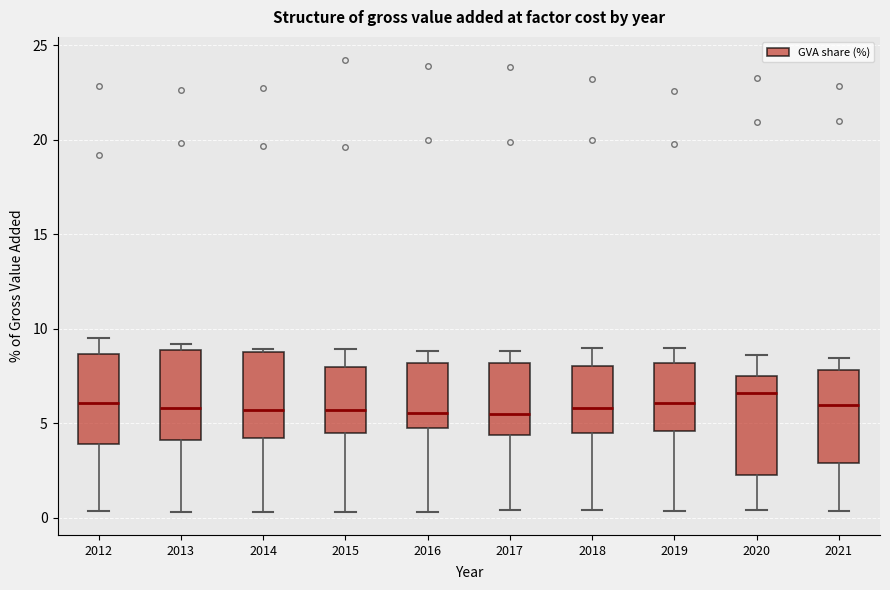

Reading left to right, transcribe this box plot: for each box, give where its median line is, the range the box spans, and where its two whiskers end, as read against the y-axis. The values are not printed on the chart, so give them approximately, as read against the axis.

2012: median 6.0, box 4.0 to 8.5, whiskers 0.5 to 9.5
2013: median 6.0, box 4.0 to 9.0, whiskers 0.5 to 9.0 (just above the box's upper edge)
2014: median 5.5, box 4.0 to 8.5, whiskers 0.5 to 9.0
2015: median 5.5, box 4.5 to 8.0, whiskers 0.5 to 9.0
2016: median 5.5, box 4.5 to 8.0, whiskers 0.5 to 9.0
2017: median 5.5, box 4.5 to 8.0, whiskers 0.5 to 9.0
2018: median 6.0, box 4.5 to 8.0, whiskers 0.5 to 9.0
2019: median 6.0, box 4.5 to 8.0, whiskers 0.5 to 9.0
2020: median 6.5, box 2.0 to 7.5, whiskers 0.5 to 8.5
2021: median 6.0, box 3.0 to 8.0, whiskers 0.5 to 8.5